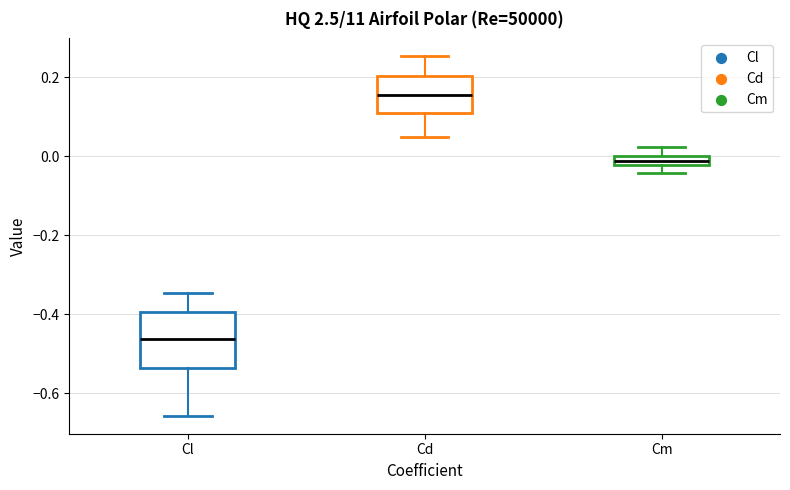

Where is the upper edge of the box for Cm on the y-axis? The values are not printed on the chart, so give them approximately, as read against the axis.

0.00